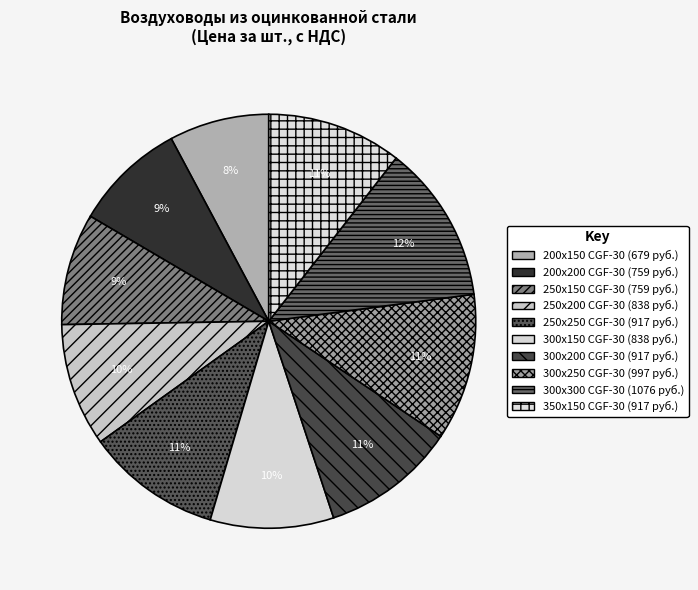

Approximately how many times larger is the value at 250х150 CGF-30 compared to 300х300 CGF-30?

0.7